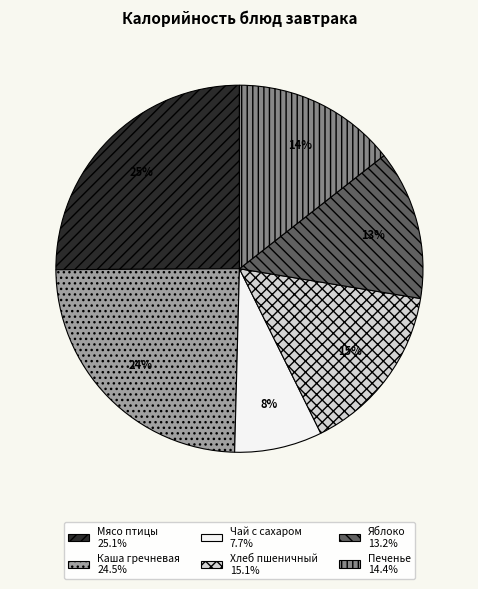

Does any single category account for the majority?

No